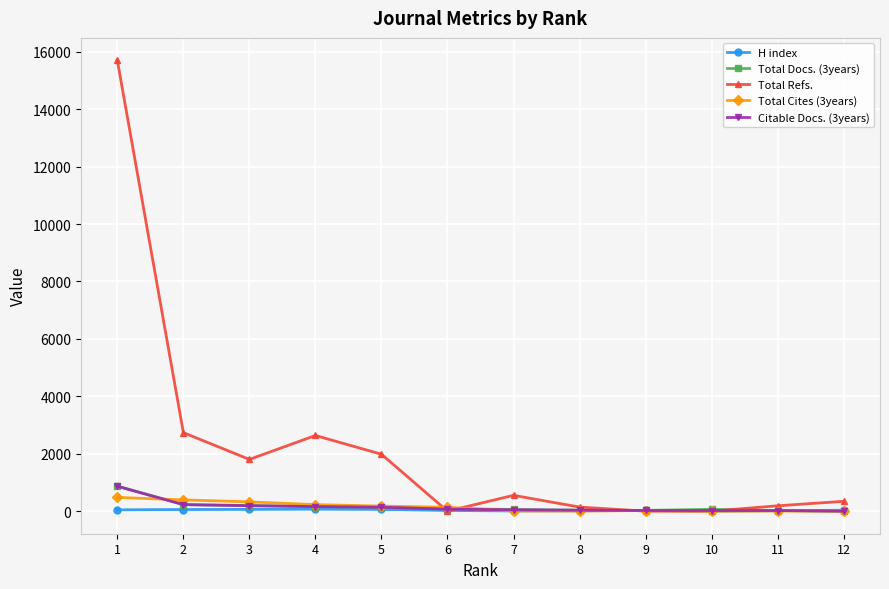

Is it true that Total Docs. (3years) equals 27 at 9?

True